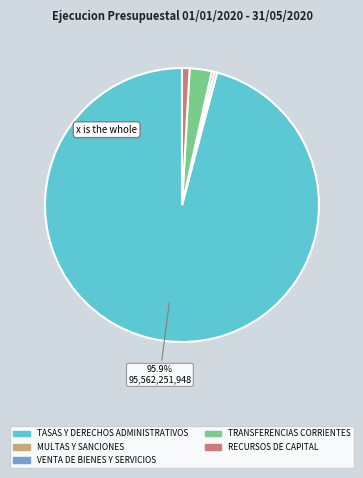

Does TASAS Y DERECHOS ADMINISTRATIVOS represent more than half of the total?

Yes